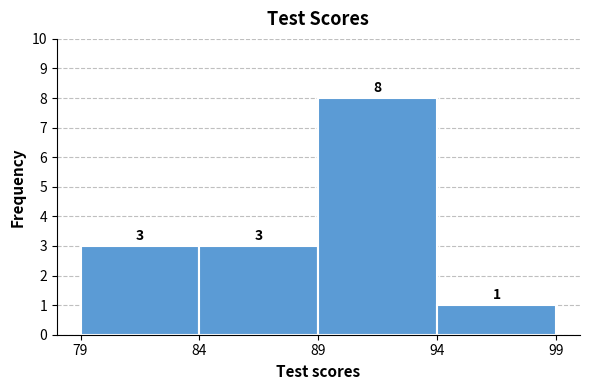

How tall is the bar that spans 84 to 89 on the x-axis?

3